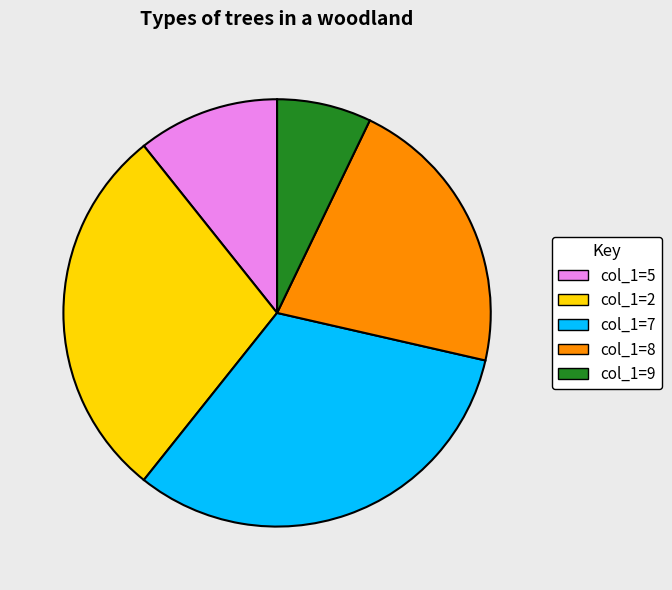

Is there a majority slice in this chart?

No